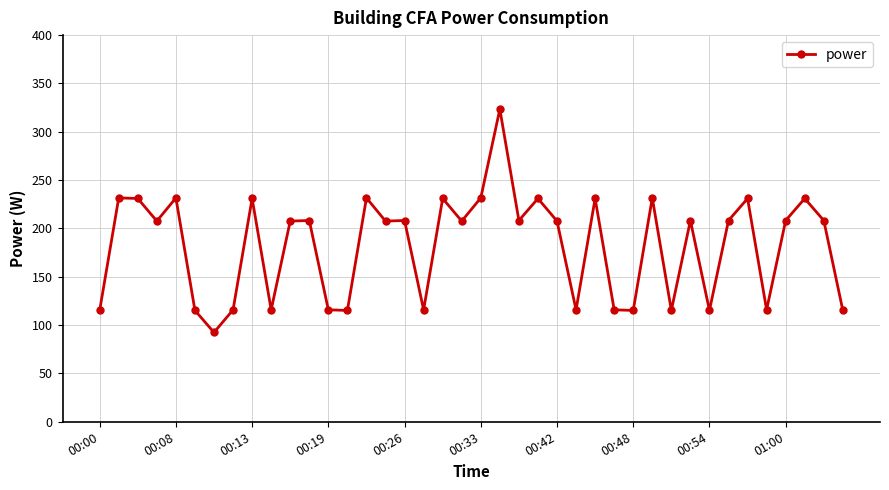

What is the minimum value shown in the chart?

92.4